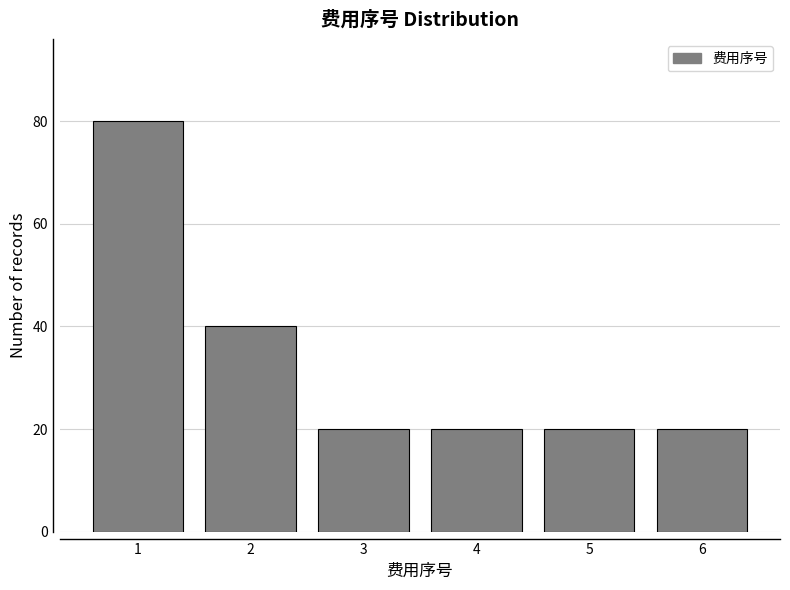

Reading right to left, what are all the values shown in this chart?

6=20	5=20	4=20	3=20	2=40	1=80